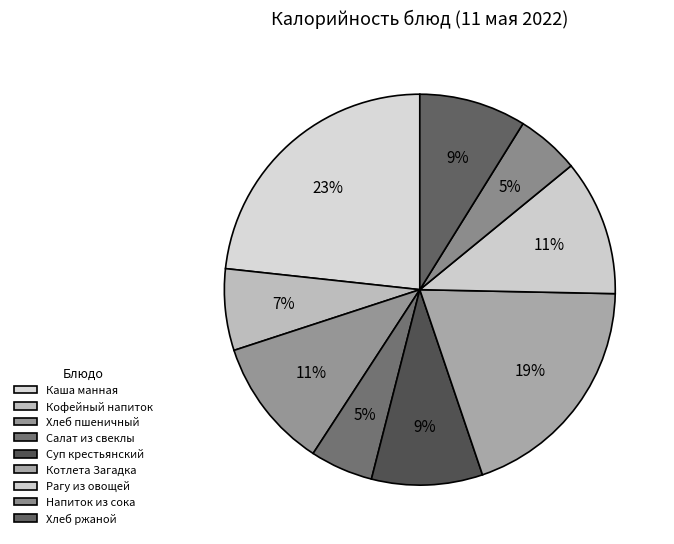

Count the number of slices in the pie.

9